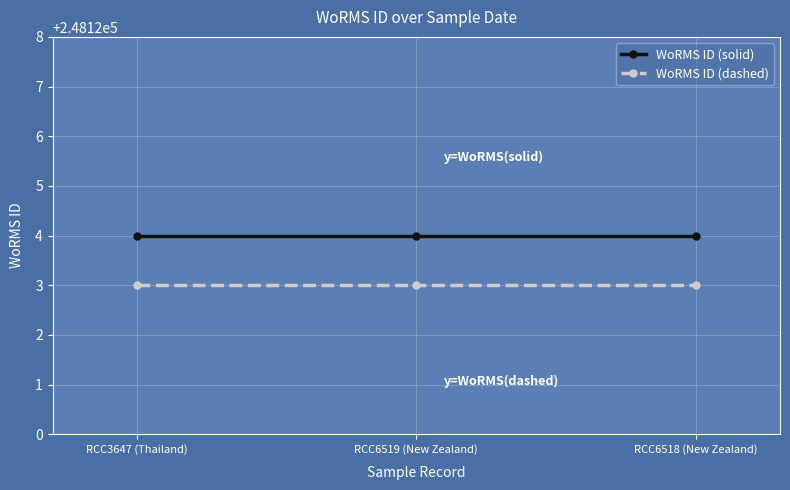

What is the spread (max minus min) of values at RCC3647 (Thailand)?

1